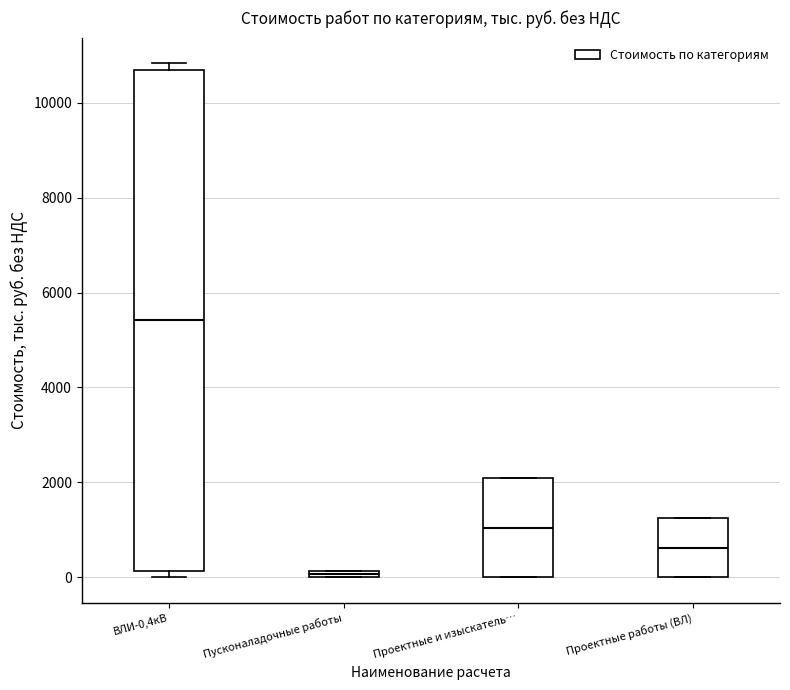

Which box has the lowest median line?

Пусконаладочные работы